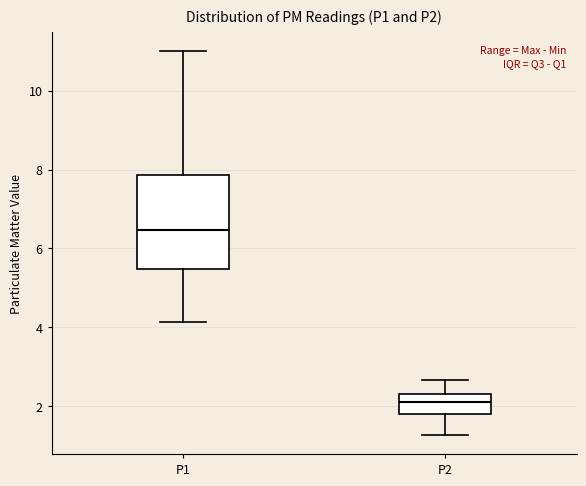

Where is the upper edge of the box for P2 on the y-axis? The values are not printed on the chart, so give them approximately, as read against the axis.

2.4